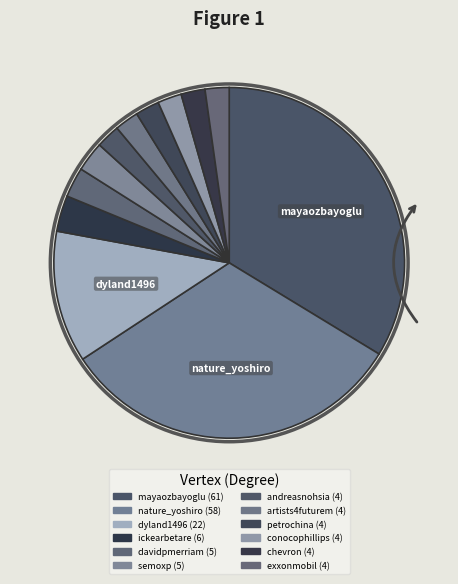

Which slice is the largest?

mayaozbayoglu